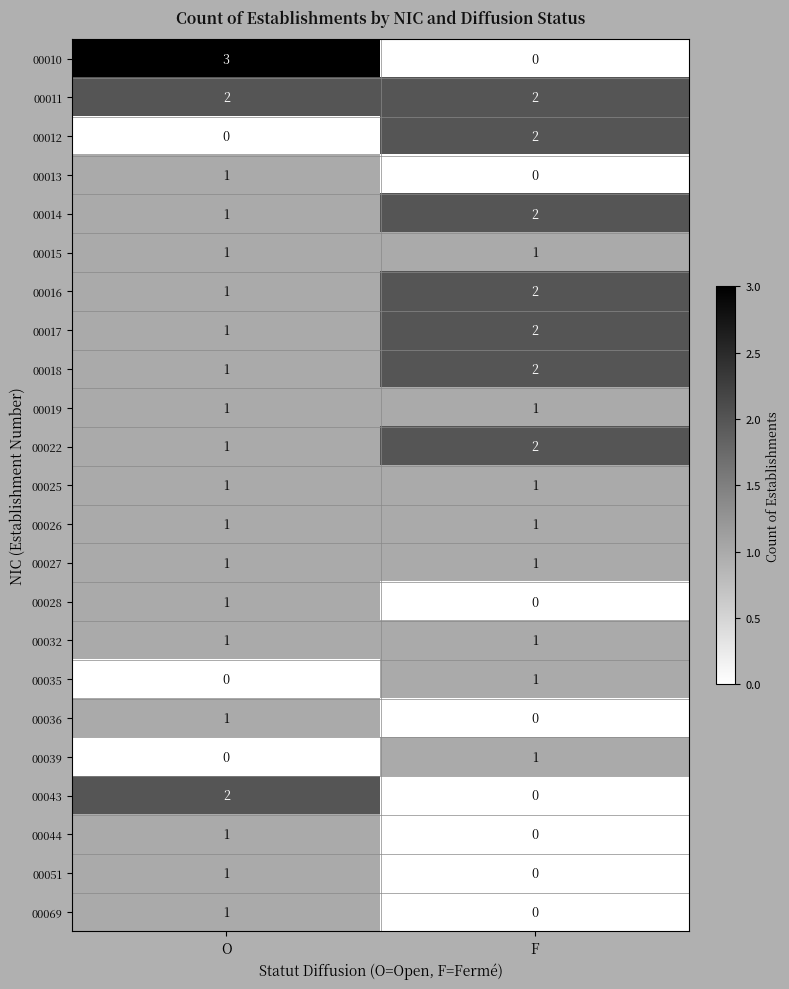

At which category is the sum across all series the highest?

O